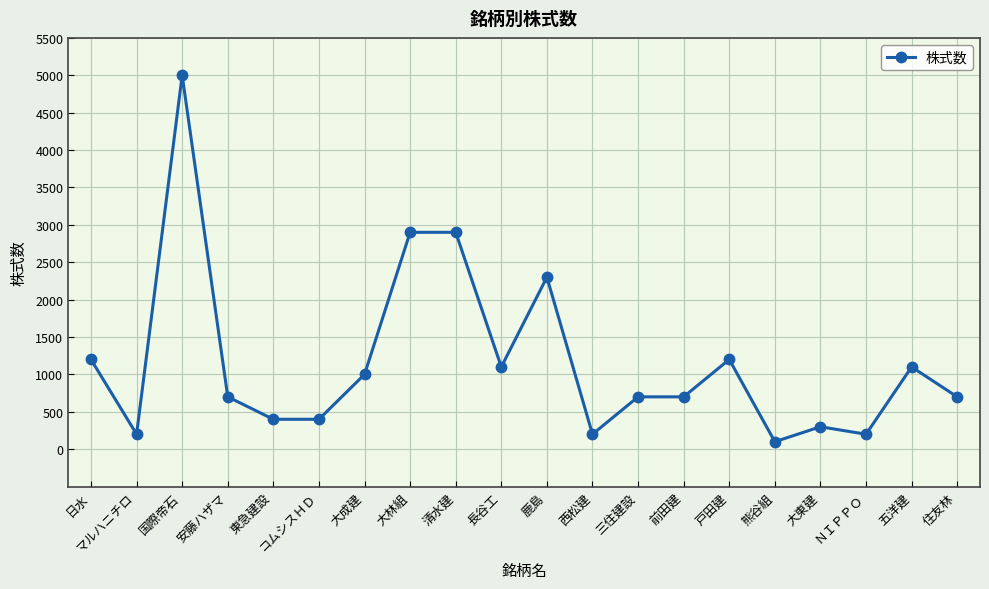

Reading left to right, extract all data points from this chart.

1200	200	5000	700	400	400	1000	2900	2900	1100	2300	200	700	700	1200	100	300	200	1100	700